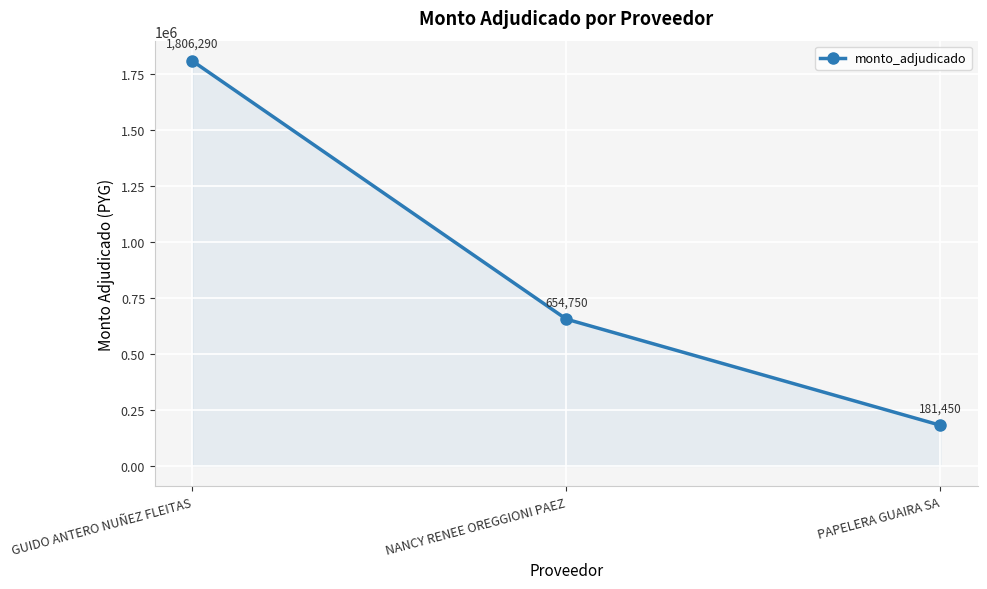

The value at NANCY RENEE OREGGIONI PAEZ is 979174. True or false?

False